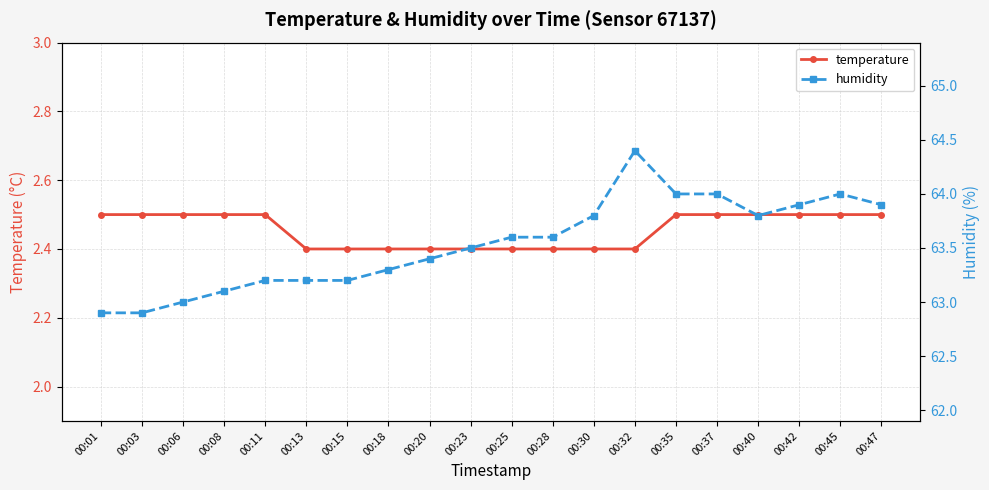

Reading left to right, list all the values displayed in this chart.

temperature: 00:01=2.5	00:03=2.5	00:06=2.5	00:08=2.5	00:11=2.5	00:13=2.4	00:15=2.4	00:18=2.4	00:20=2.4	00:23=2.4	00:25=2.4	00:28=2.4	00:30=2.4	00:32=2.4	00:35=2.5	00:37=2.5	00:40=2.5	00:42=2.5	00:45=2.5	00:47=2.5
humidity: 00:01=62.9	00:03=62.9	00:06=63.0	00:08=63.1	00:11=63.2	00:13=63.2	00:15=63.2	00:18=63.3	00:20=63.4	00:23=63.5	00:25=63.6	00:28=63.6	00:30=63.8	00:32=64.4	00:35=64.0	00:37=64.0	00:40=63.8	00:42=63.9	00:45=64.0	00:47=63.9